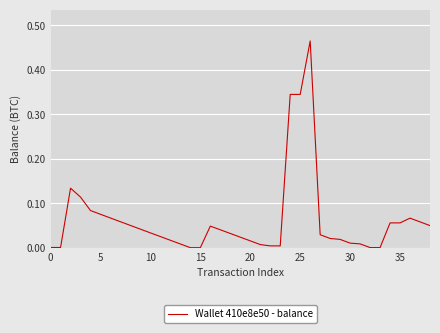

Does the chart have visible grid lines?

Yes